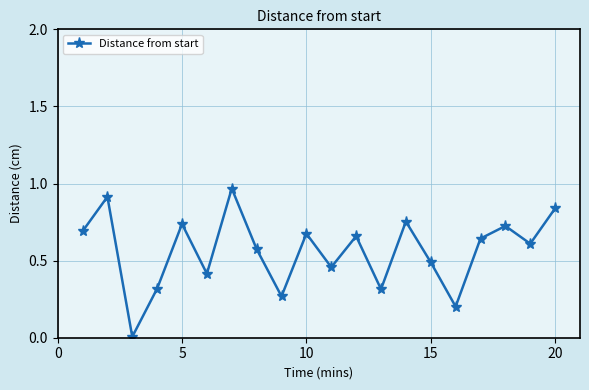

What is the difference between the second highest and minimum values?

0.9